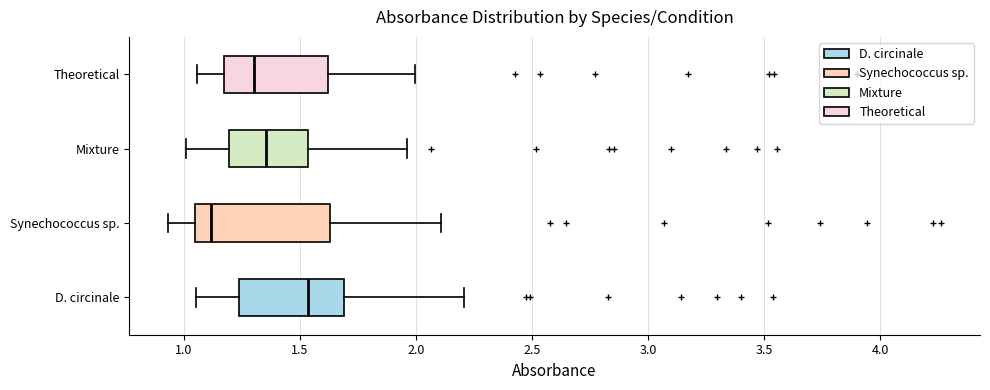

Comparing the boxes themselves (not the whiskers), which one is the widest?

Synechococcus sp.